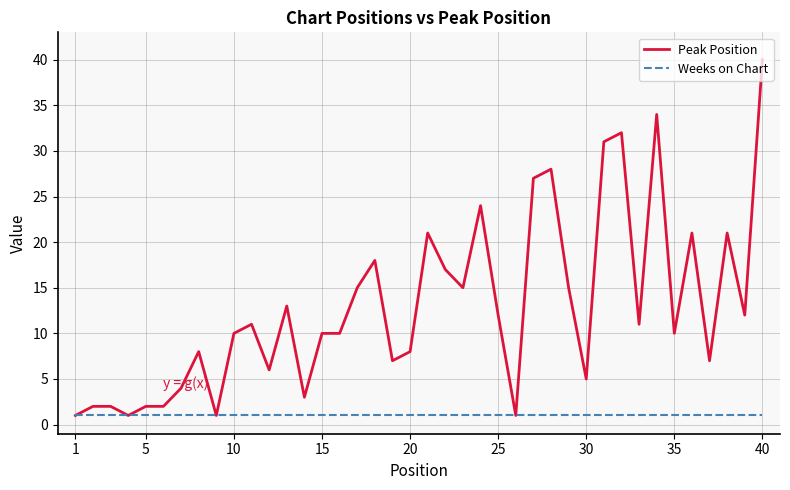

Which series has the largest range (max minus min)?

Peak Position